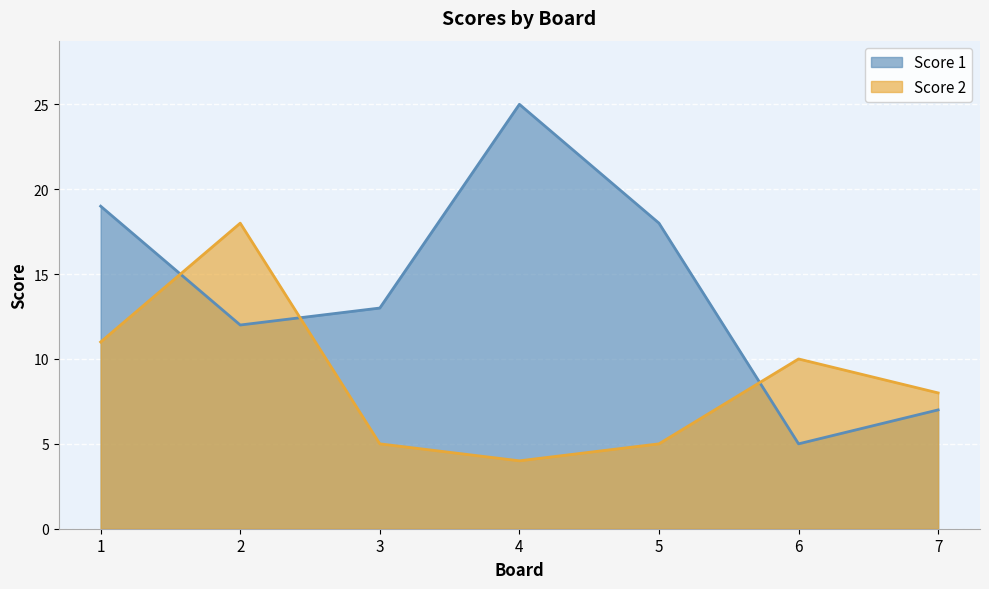

In Score 2, how many points are higher than both neighbors (excluding endpoints)?

2